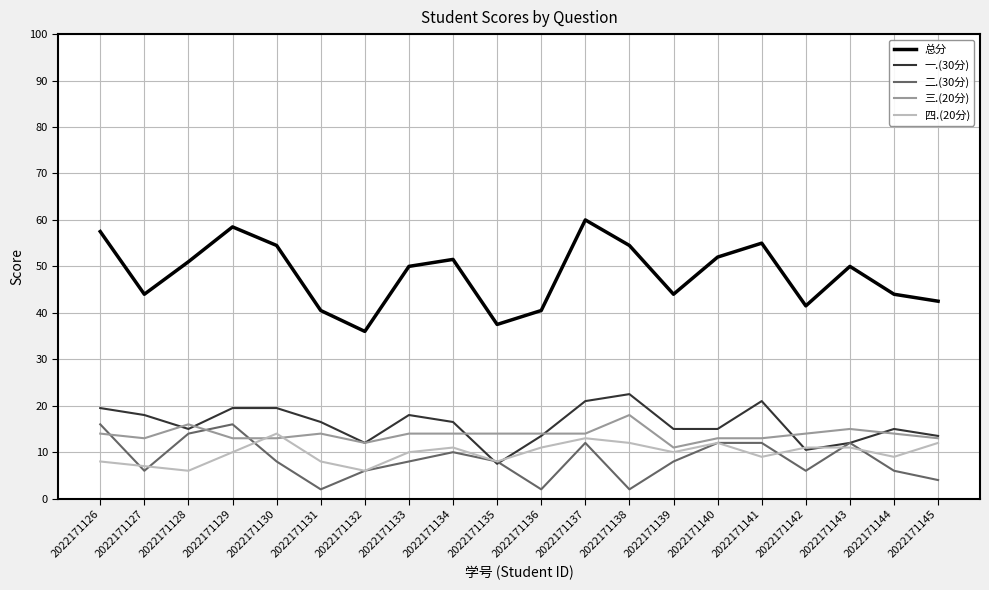

True or false: 总分 and 三.(20分) intersect in this chart.

False